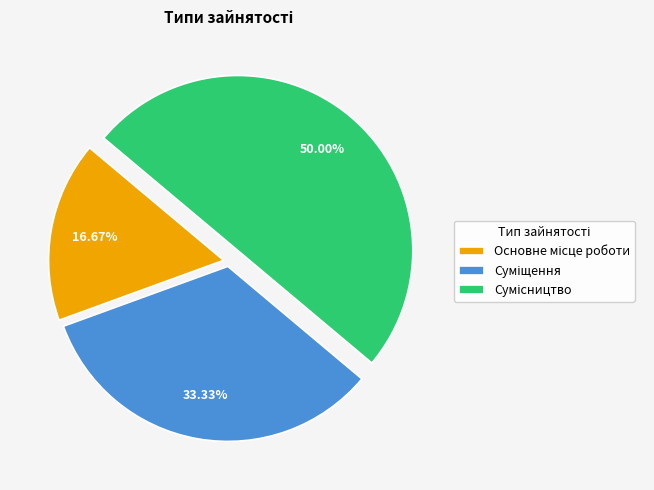

How many segments does this pie chart have?

3